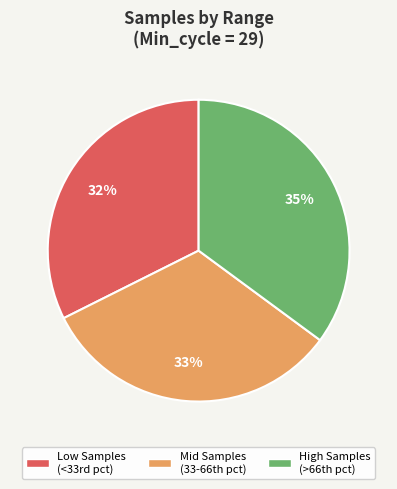

Does any single category account for the majority?

No